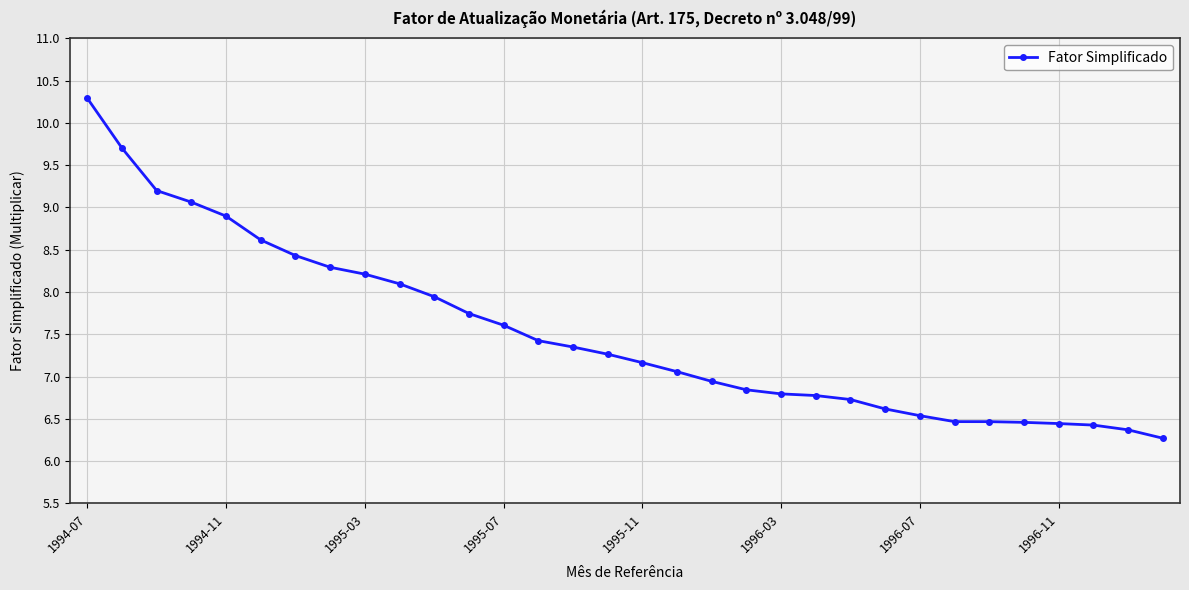

What is the maximum value shown in the chart?

10.3